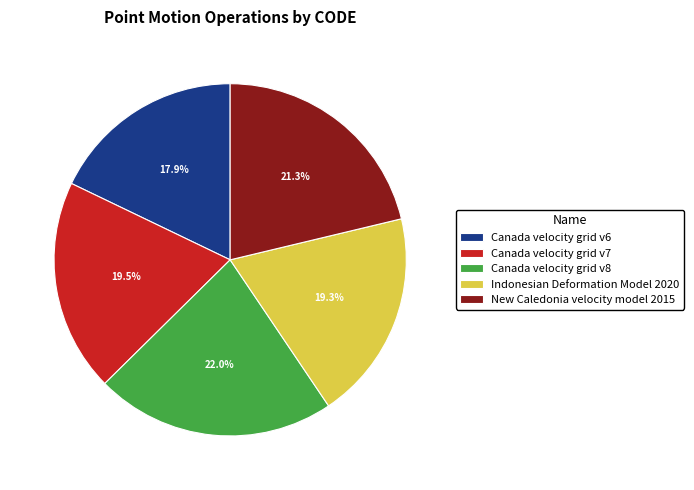

Is Indonesian Deformation Model 2020 the majority of the pie?

No